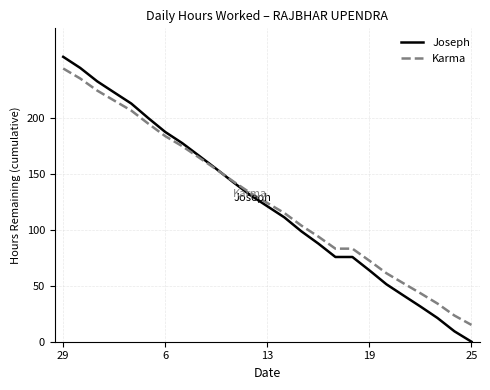

Is this an area chart (filled region under the line)?

No